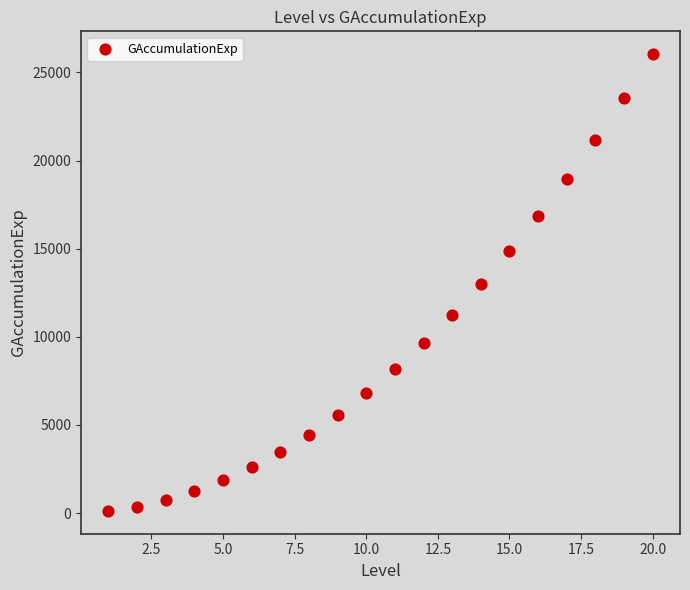

What is the range of Y values (max minus min)?

25910